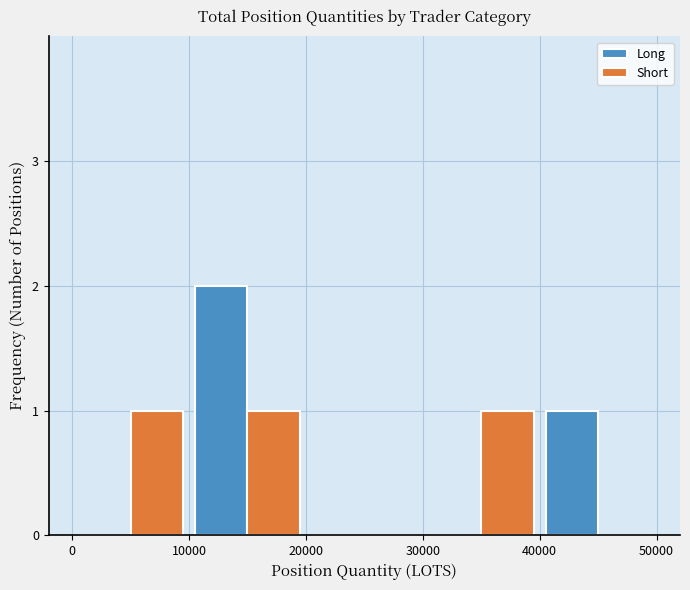

Reading left to right, transcribe this chart: for each range on the x-axis, give the height of each series' bar. The values are not printed on the chart, so give them approximately, as read against the axis.

0 to 10000: Long=0	Short=1
10000 to 20000: Long=2	Short=1
20000 to 30000: Long=0	Short=0
30000 to 40000: Long=0	Short=1
40000 to 50000: Long=1	Short=0